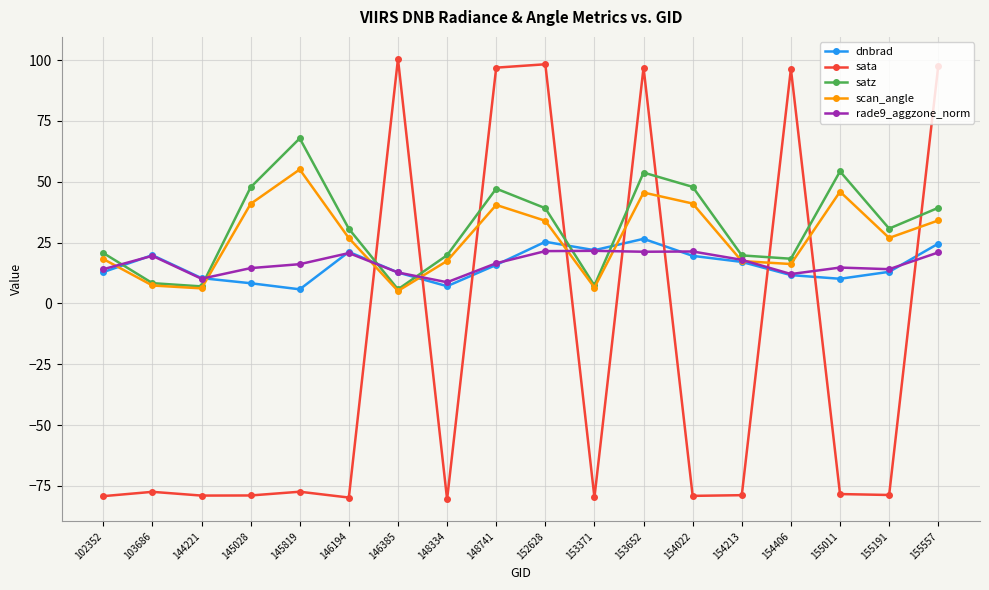

At which label does rade9_aggzone_norm first exceed 16?

103686